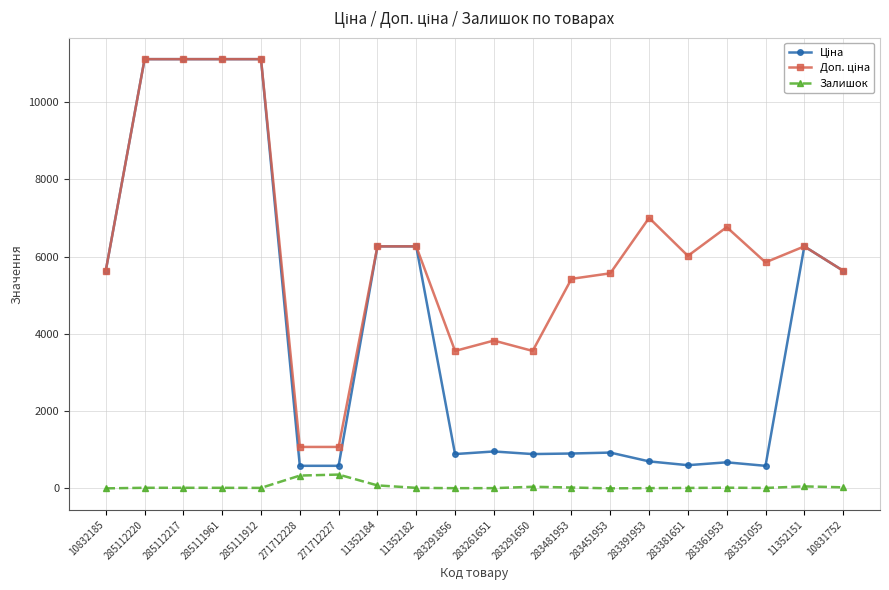

True or false: Залишок has a value of 29.0 at 10831752.

True